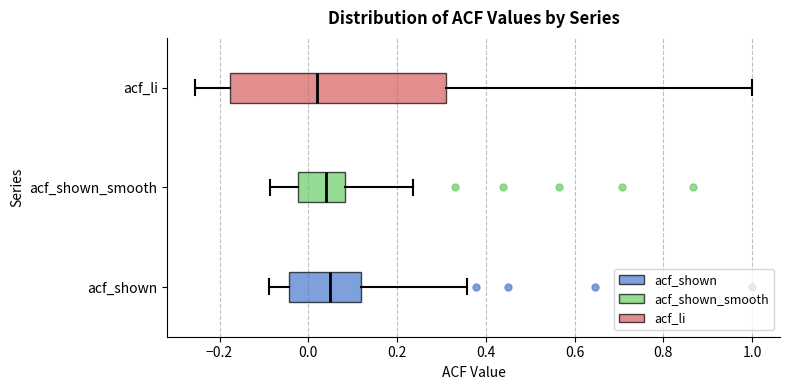

Where is the right edge of the box for acf_shown on the x-axis? The values are not printed on the chart, so give them approximately, as read against the axis.

0.12